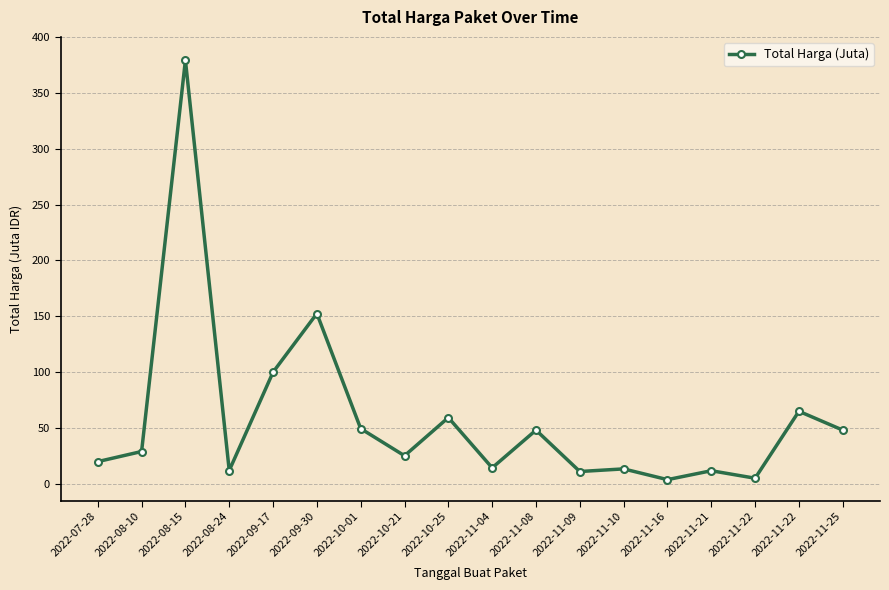

Reading left to right, list all the values displayed in this chart.

19.9	29.0	379.1	12.0	100.0	152.5	49.5	25.2	59.4	14.4	48.1	11.1	13.4	3.8	11.8	5.1	65.0	48.1